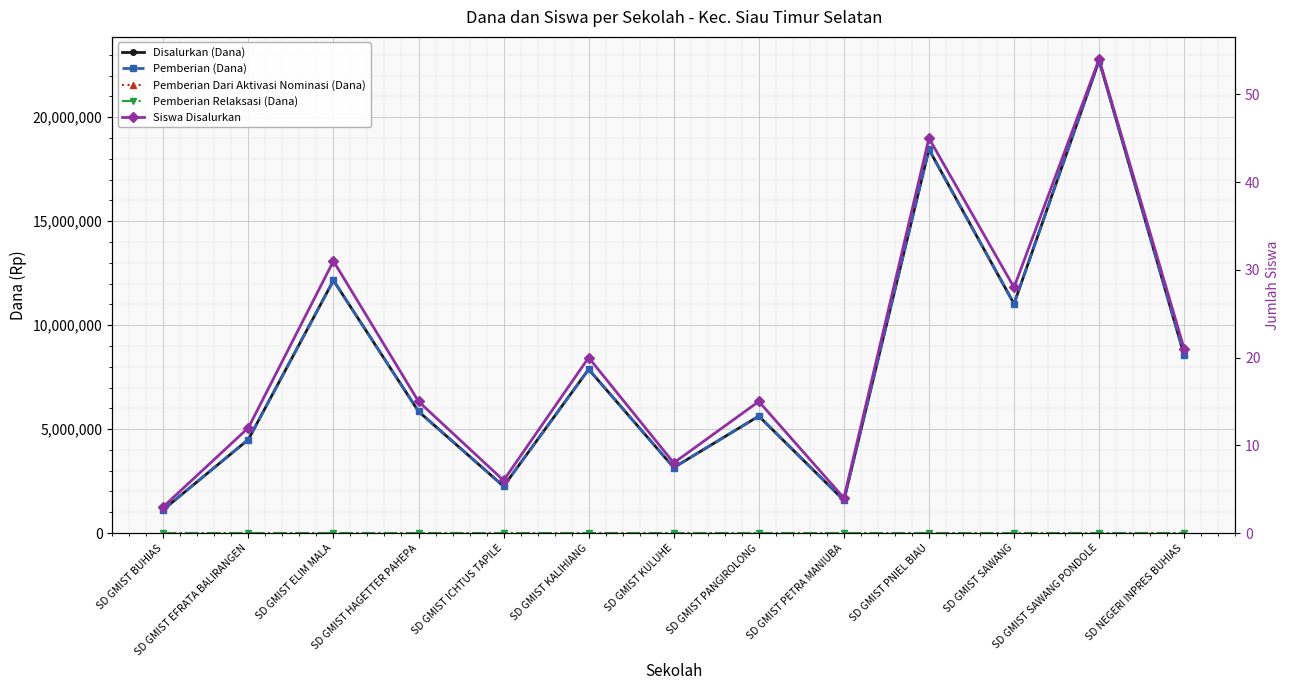

True or false: Pemberian (Dana) has more than 2 points higher than both neighbors.

True